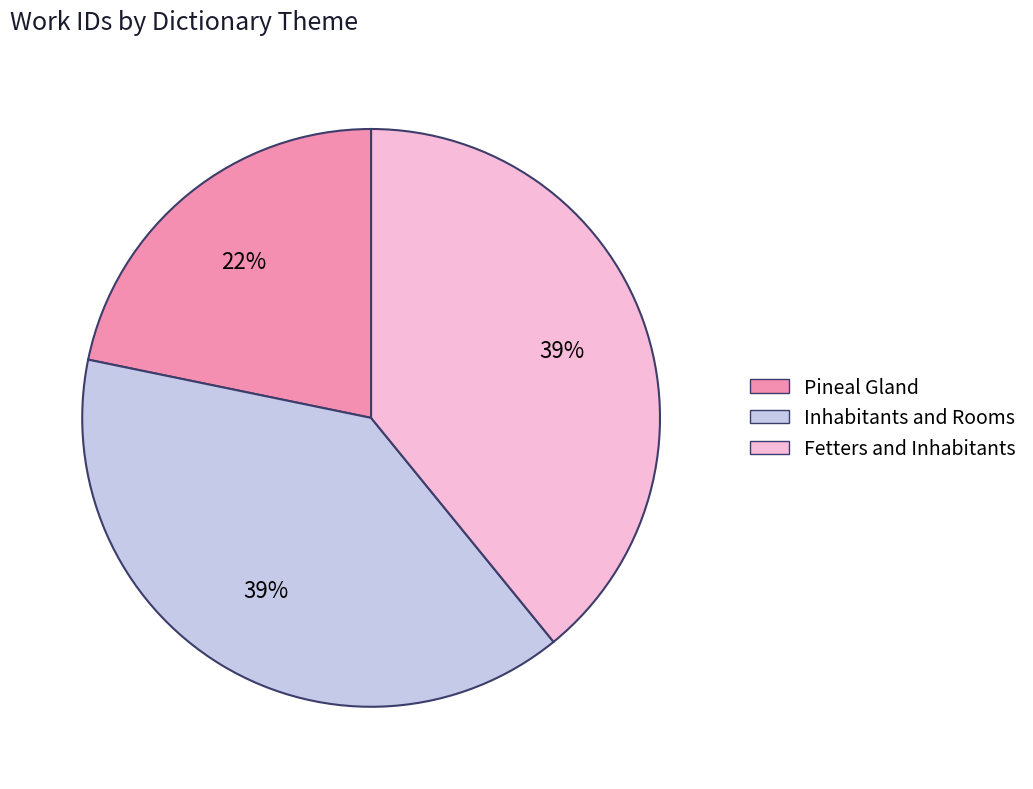

Which slice is the smallest?

Pineal Gland